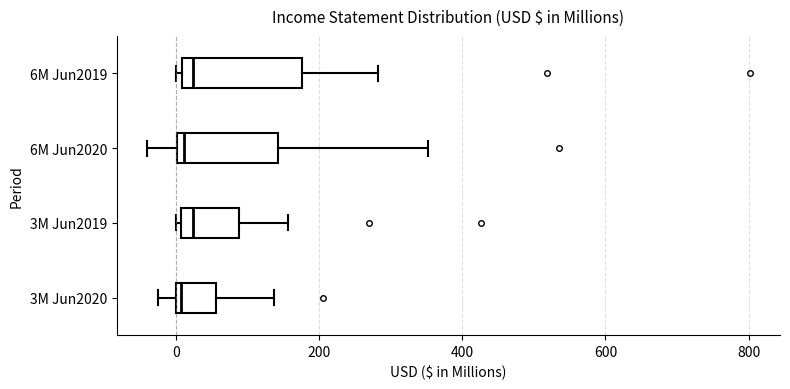

Reading bottom to top, transcribe this box plot: for each box, give where its median line is, the range the box spans, and where its two whiskers end, as read against the x-axis. The values are not printed on the chart, so give them approximately, as read against the axis.

3M Jun2020: median 0 (just right of the box's left edge), box 0 to 60, whiskers -20 to 140
3M Jun2019: median 20, box 0 to 80, whiskers 0 (just left of the box's left edge) to 160
6M Jun2020: median 20, box 0 to 140, whiskers -40 to 360
6M Jun2019: median 20, box 0 to 180, whiskers 0 (just left of the box's left edge) to 280